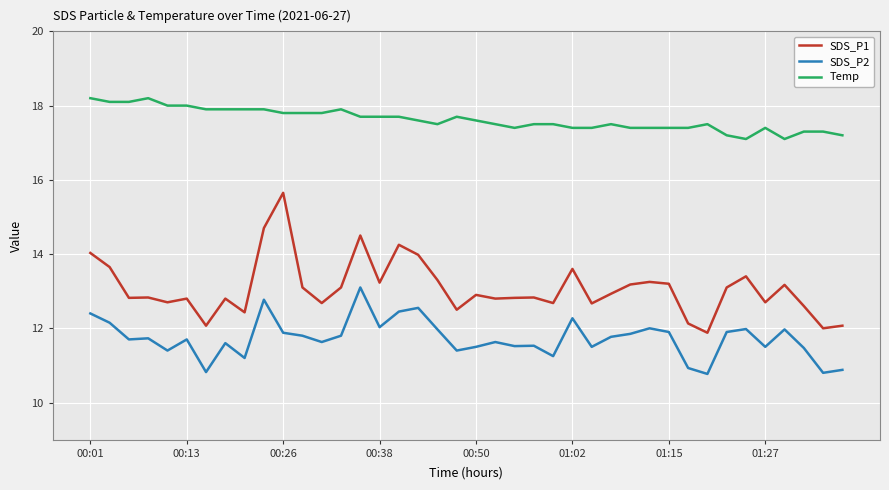

What is the minimum value shown in the chart?

10.8